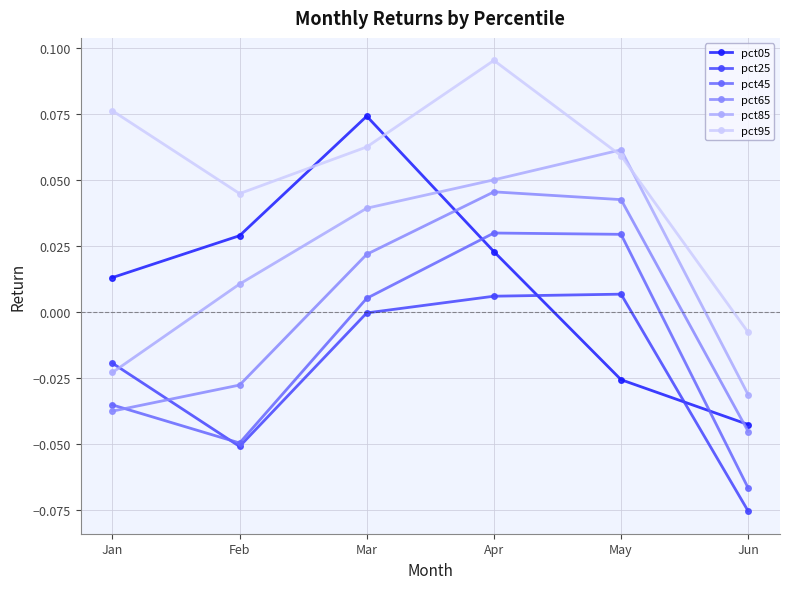

True or false: pct95 has a value of 0.1 at Feb.

False